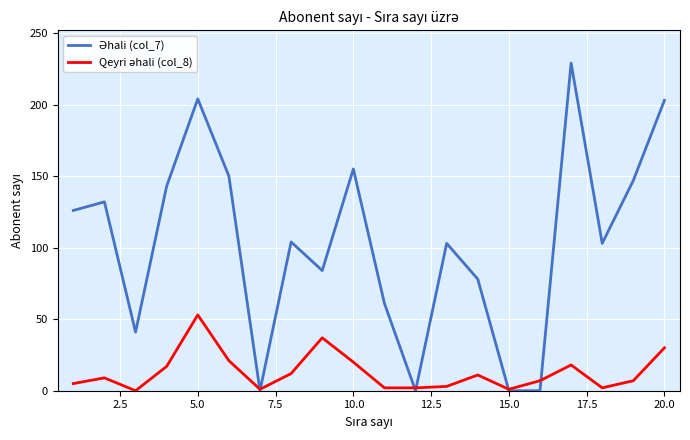

Reading left to right, extract all data points from this chart.

Əhali (col_7): 126	132	41	143	204	150	0	104	84	155	61	0	103	78	0	0	229	103	147	203
Qeyri əhali (col_8): 5	9	0	17	53	21	1	12	37	20	2	2	3	11	1	7	18	2	7	30